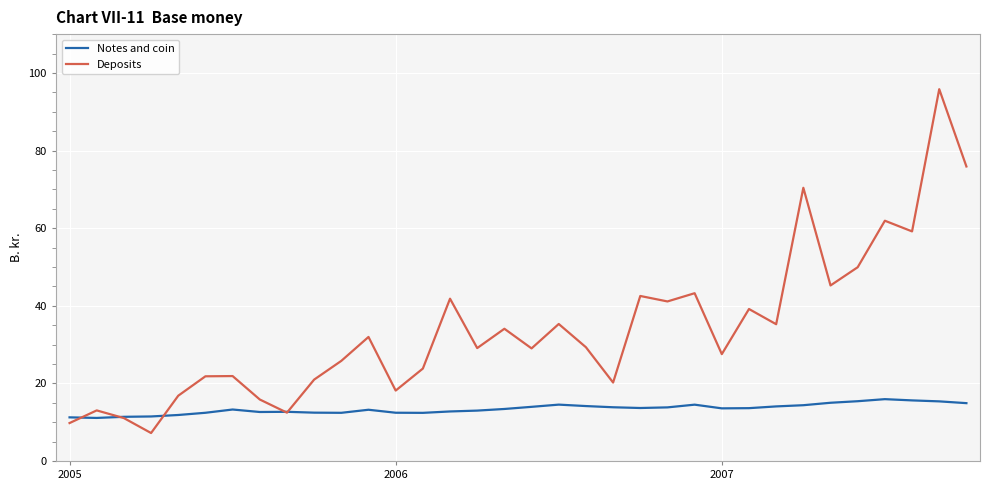

Rank the series by their average value, from highest to lowest.

Deposits, Notes and coin